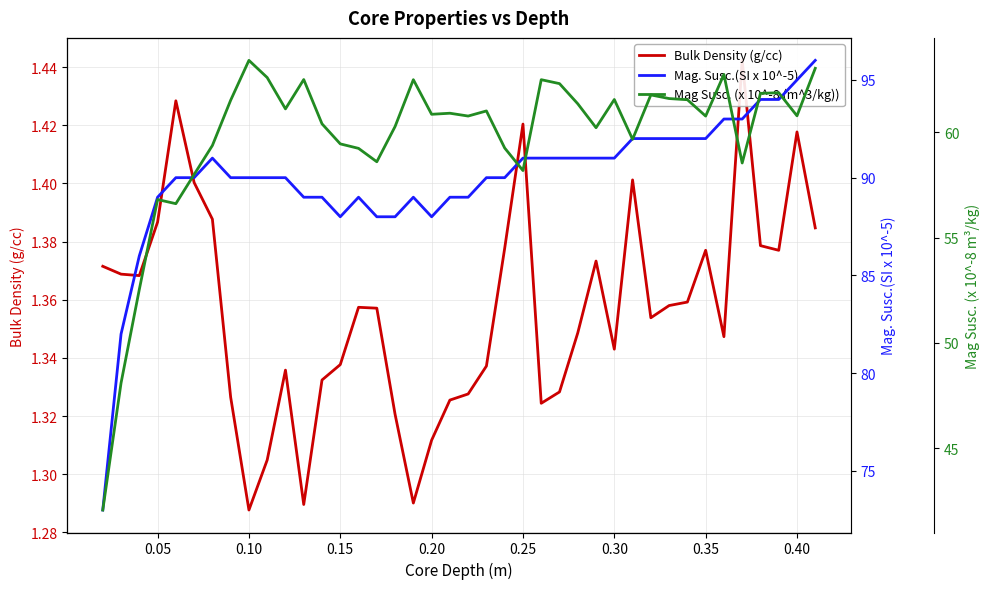

True or false: Mag. Susc.(SI x 10^-5) and Mag Susc. (x 10^-8 (m^3/kg)) intersect in this chart.

False